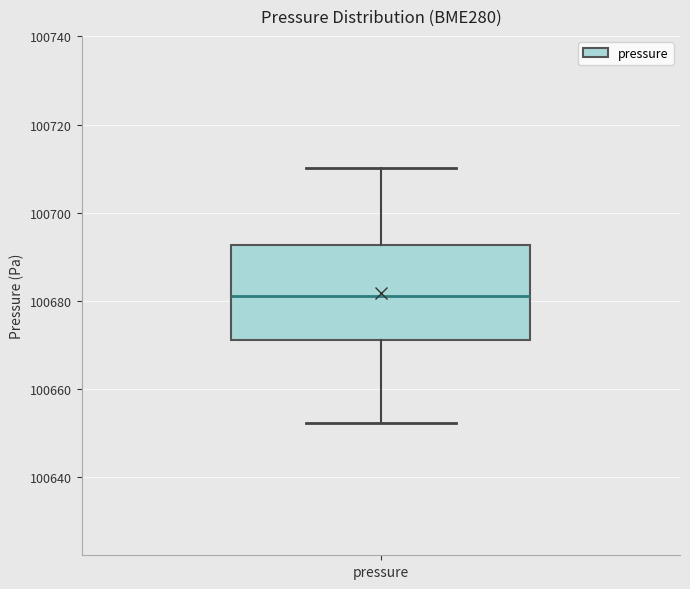

Where does the median line of the box for pressure sit on the y-axis? The values are not printed on the chart, so give them approximately, as read against the axis.

100682